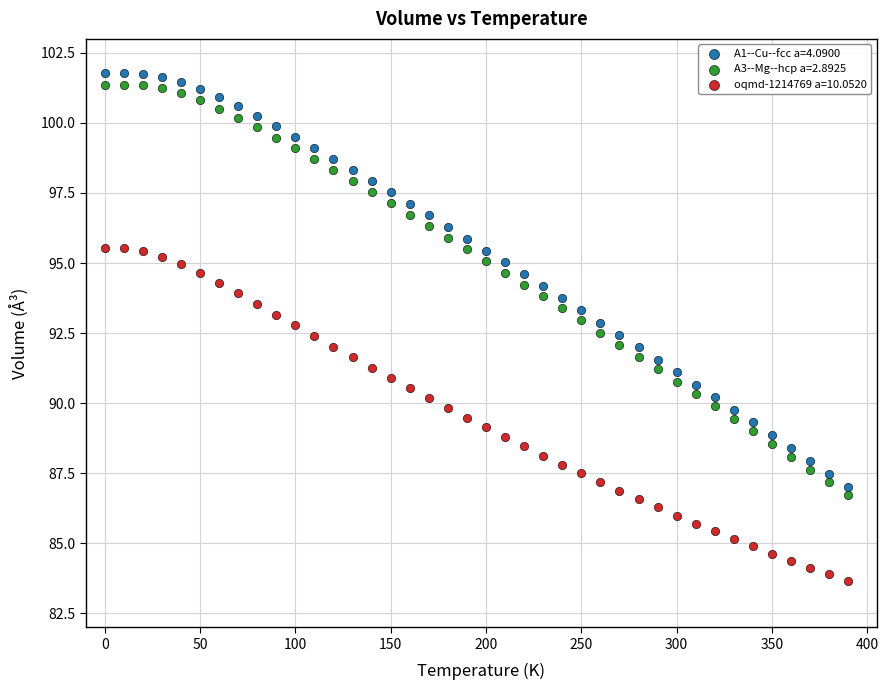

Which series has the widest spread of Y values?

A1--Cu--fcc a=4.0900